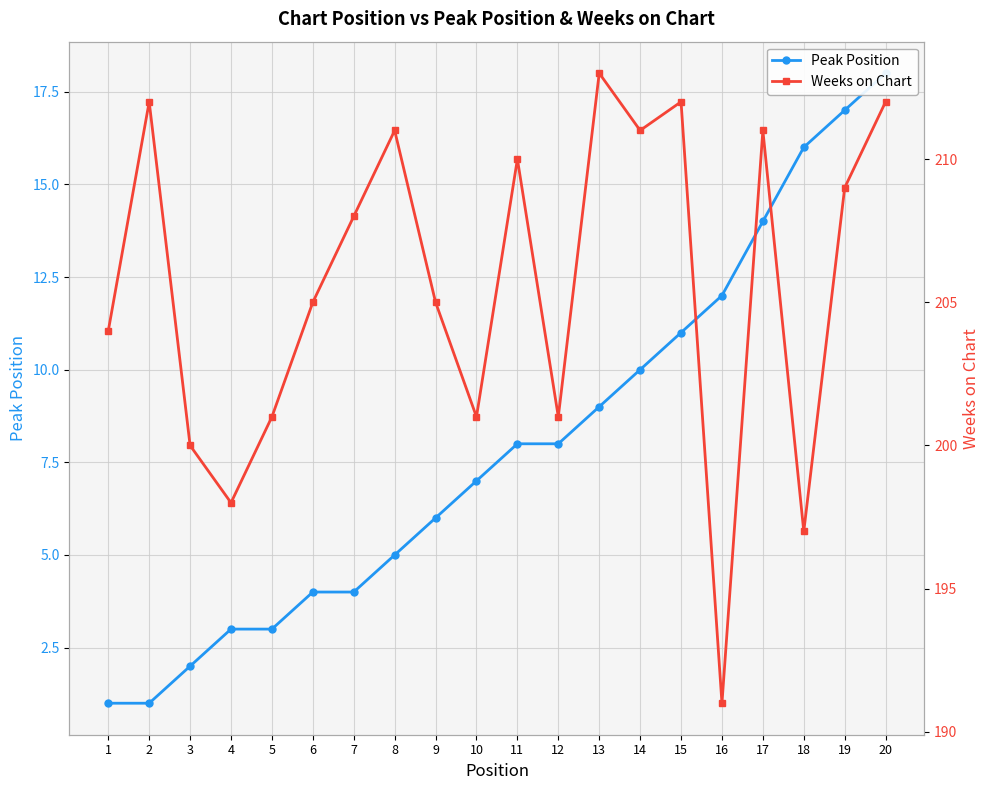

At which category does the chart reach its minimum across all series?

1